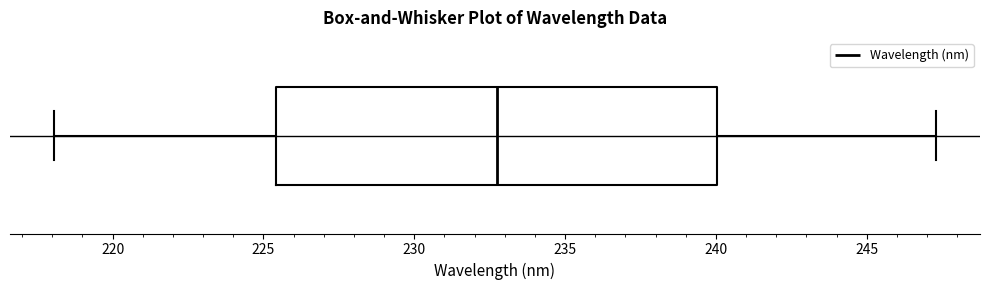

Where does the left whisker of the box end on the x-axis? The values are not printed on the chart, so give them approximately, as read against the axis.

218.0